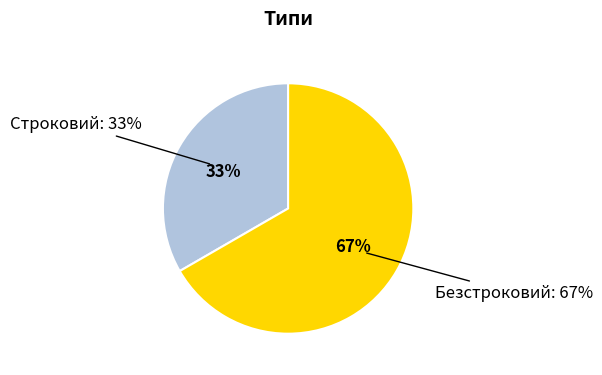

Is it true that Строковий is 43% of the pie?

False